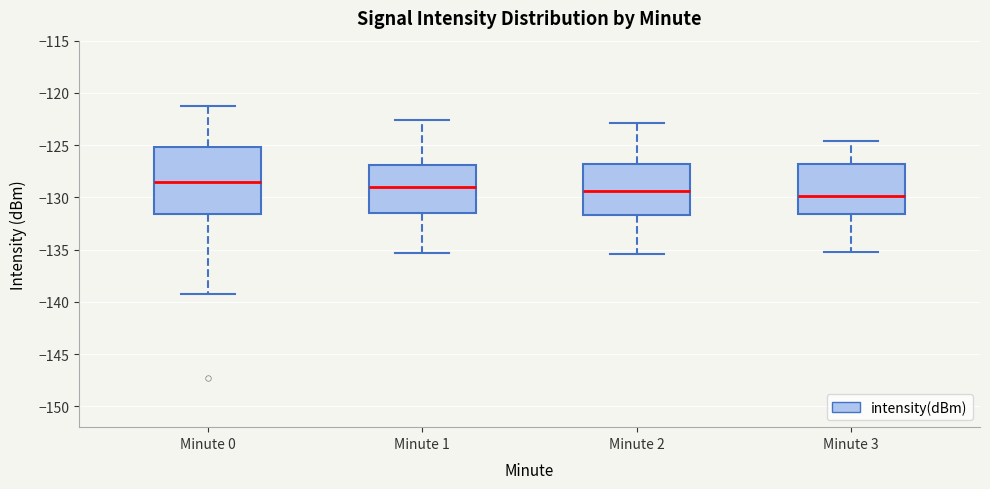

Reading left to right, read every box against the y-axis: the position of its median line, the range the box covers, and the ends of its whiskers. The values are not printed on the chart, so give them approximately, as read against the axis.

Minute 0: median -128.5, box -131.5 to -125.0, whiskers -139.0 to -121.0
Minute 1: median -129.0, box -131.5 to -127.0, whiskers -135.5 to -122.5
Minute 2: median -129.5, box -131.5 to -127.0, whiskers -135.5 to -123.0
Minute 3: median -130.0, box -131.5 to -127.0, whiskers -135.0 to -124.5